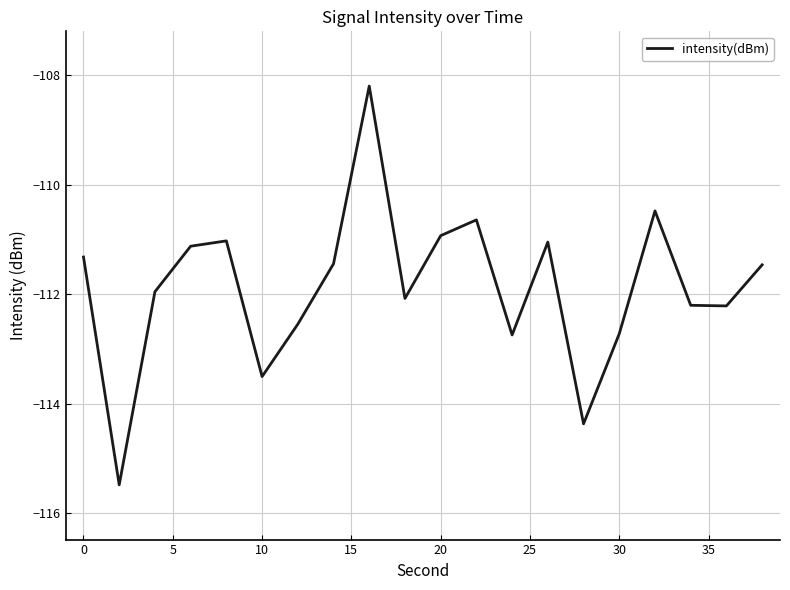

What is the difference between the maximum and minimum values?

7.3